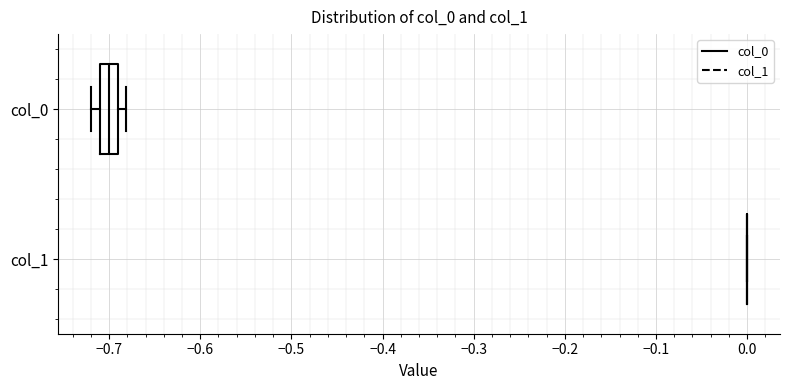

Reading bottom to top, read every box against the x-axis: the position of its median line, the range the box covers, and the ends of its whiskers. The values are not printed on the chart, so give them approximately, as read against the axis.

col_1: box collapsed to a line at 0.00, whiskers 0.00 to 0.00
col_0: median -0.70, box -0.71 to -0.69, whiskers -0.72 to -0.68